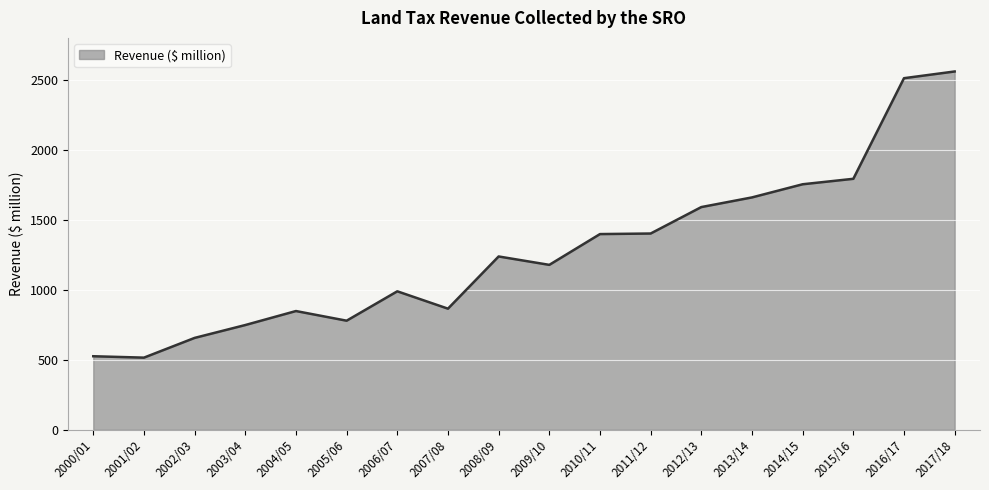

The value at 2016/17 is 2512. True or false?

True